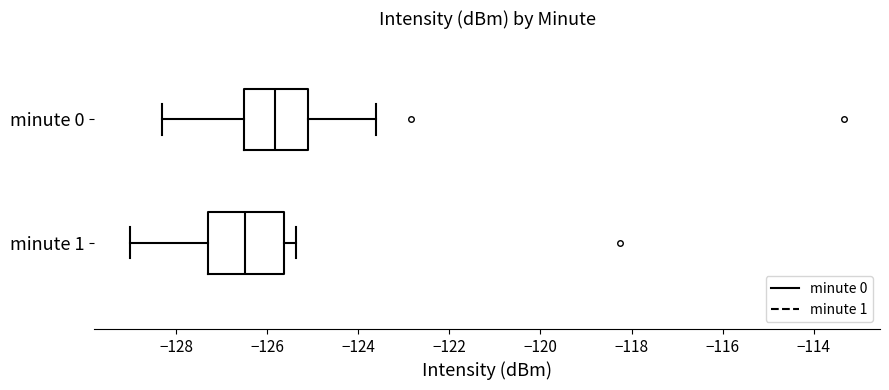

Reading bottom to top, read every box against the x-axis: the position of its median line, the range the box covers, and the ends of its whiskers. The values are not printed on the chart, so give them approximately, as read against the axis.

minute 1: median -126.6, box -127.4 to -125.6, whiskers -129.0 to -125.4
minute 0: median -125.8, box -126.6 to -125.2, whiskers -128.4 to -123.6